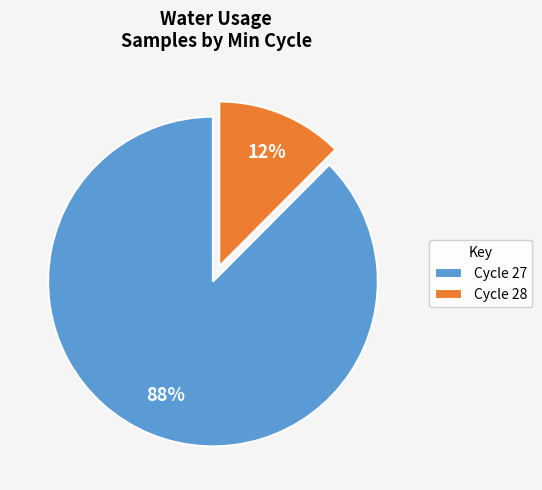

Which has a higher value, Cycle 28 or Cycle 27?

Cycle 27